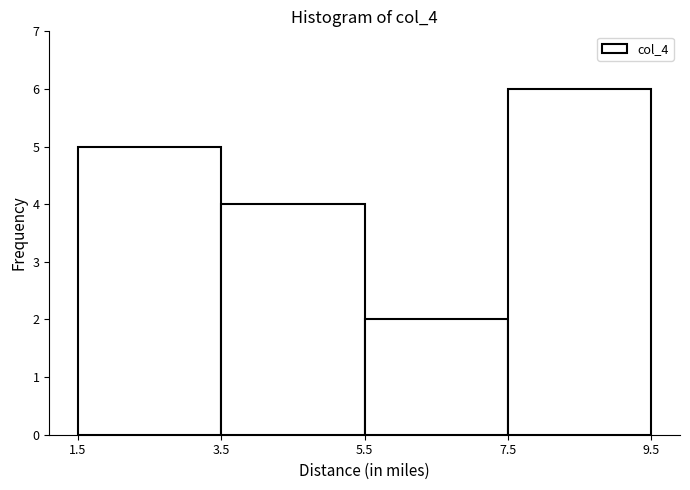

How tall is the bar that spans 5.5 to 7.5 on the x-axis? The values are not printed on the chart, so give them approximately, as read against the axis.

2